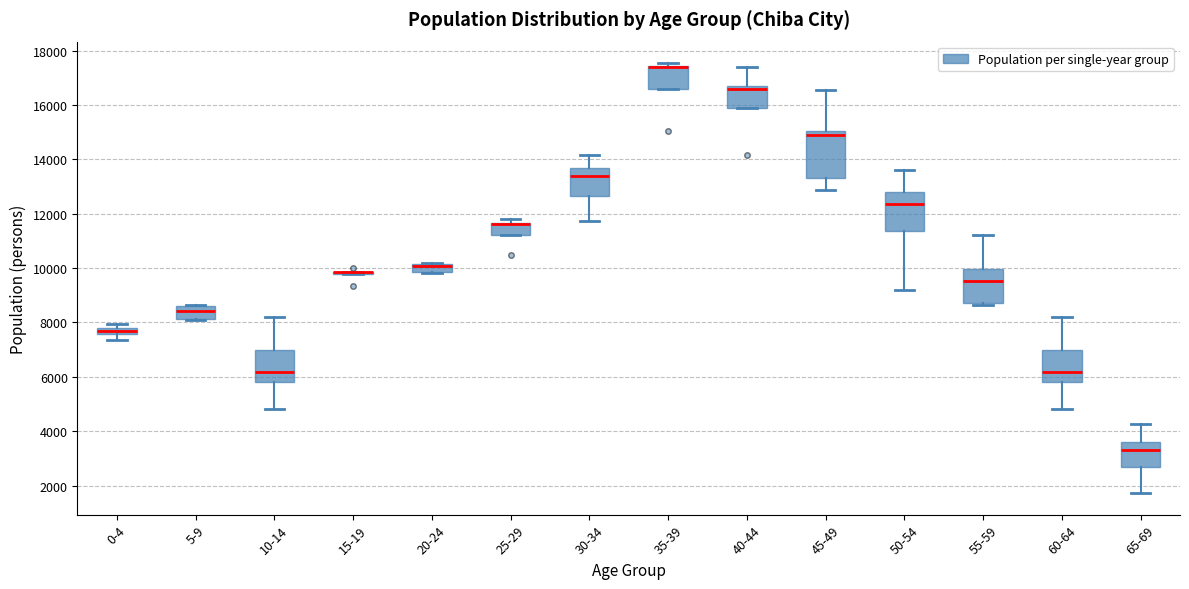

Where is the lower edge of the box for 50-54 on the y-axis? The values are not printed on the chart, so give them approximately, as read against the axis.

11400